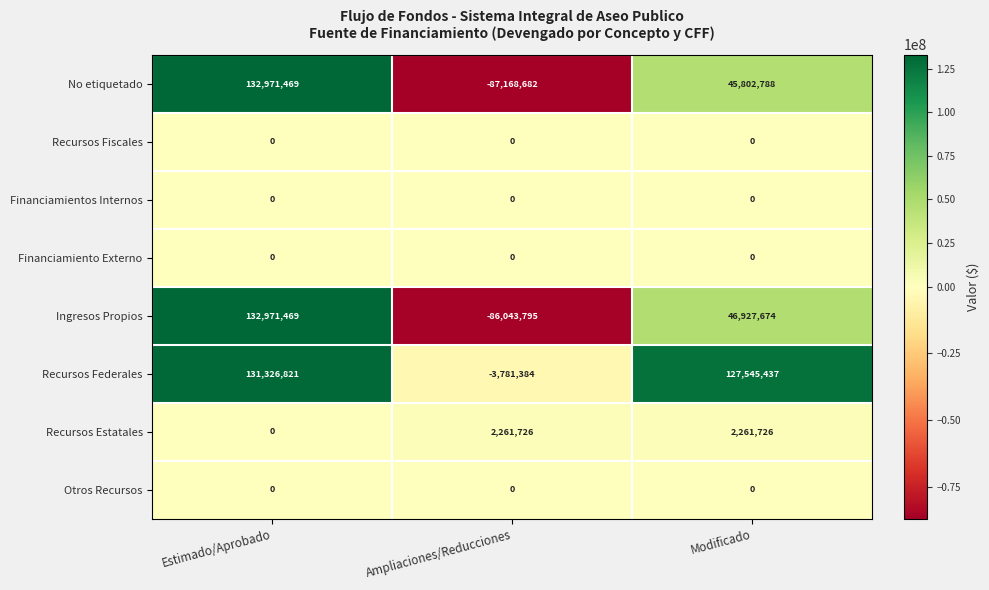

Count the number of categories in the chart.

3